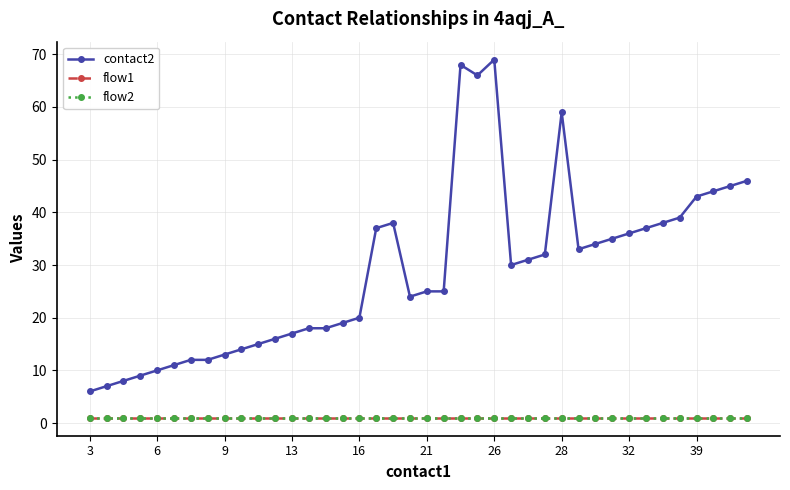

Is this an area chart (filled region under the line)?

No